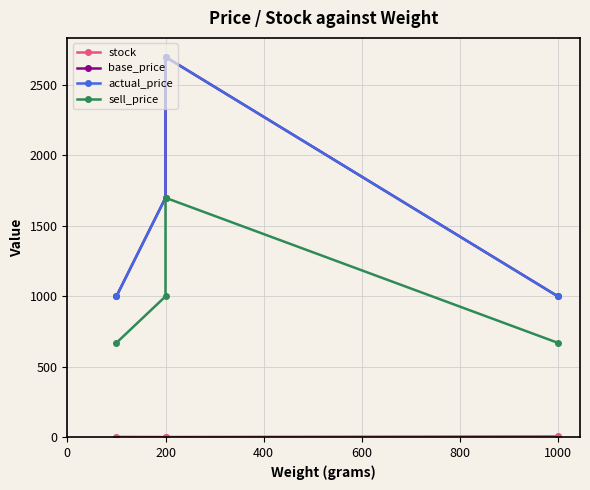

The actual_price series shows 1788 at 0. True or false?

False